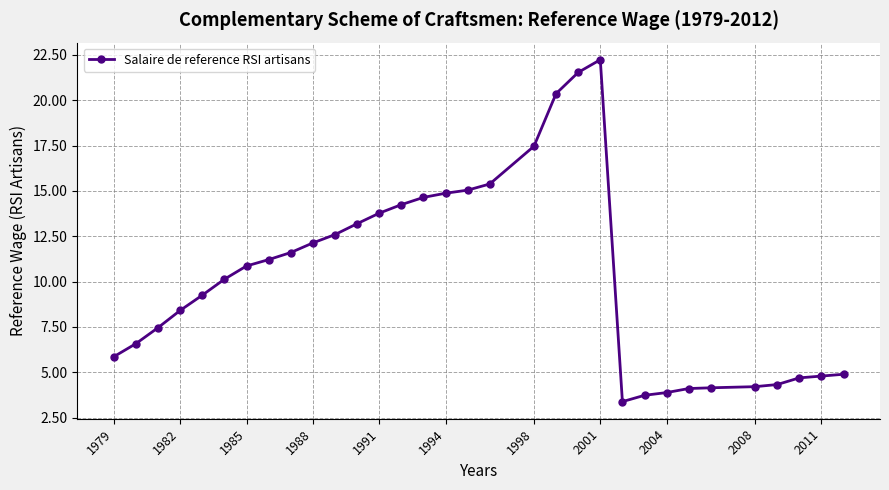

What is the value of the 15th point from the left?

14.6